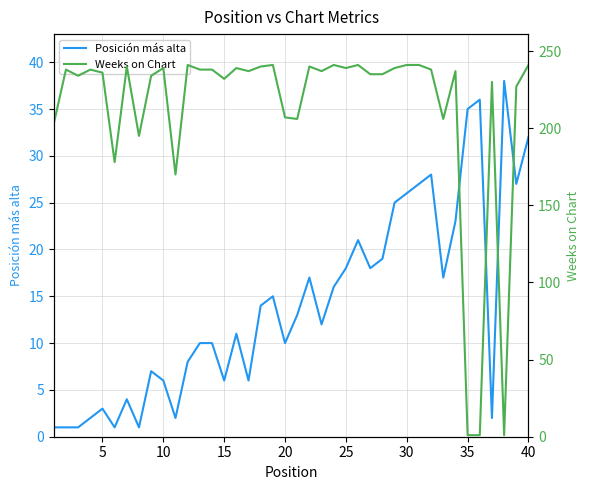

True or false: Posición más alta has a value of 9 at 15.

False